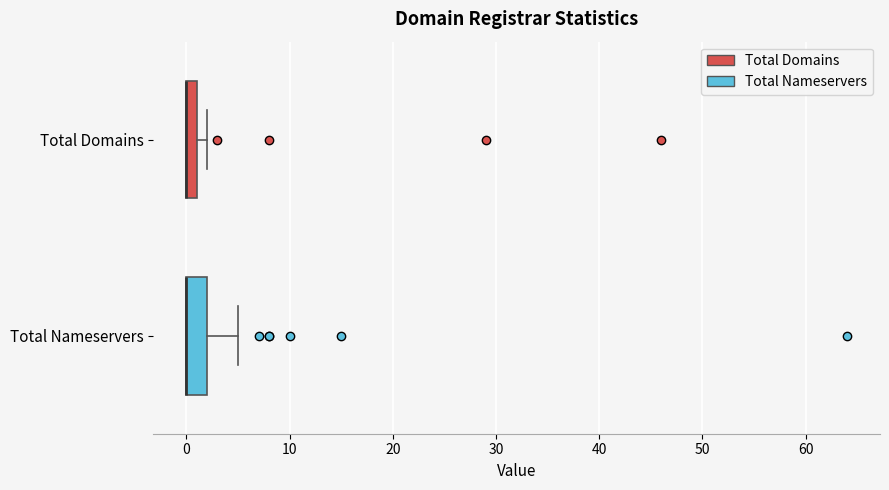

Where is the left edge of the box for Total Domains on the x-axis? The values are not printed on the chart, so give them approximately, as read against the axis.

0